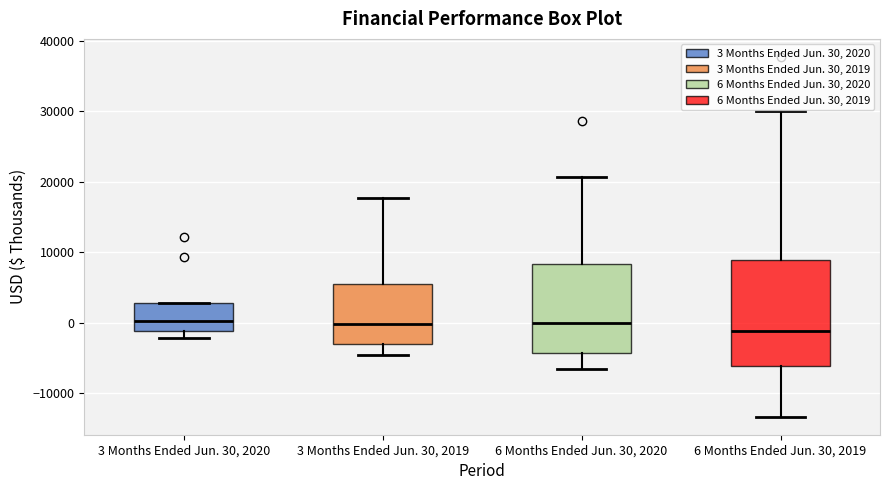

Reading left to right, read every box against the y-axis: the position of its median line, the range the box covers, and the ends of its whiskers. The values are not printed on the chart, so give them approximately, as read against the axis.

3 Months Ended Jun. 30, 2020: median 0, box -1000 to 3000, whiskers -2000 to 3000
3 Months Ended Jun. 30, 2019: median 0, box -3000 to 5000, whiskers -5000 to 18000
6 Months Ended Jun. 30, 2020: median 0, box -4000 to 8000, whiskers -7000 to 21000
6 Months Ended Jun. 30, 2019: median -1000, box -6000 to 9000, whiskers -13000 to 30000